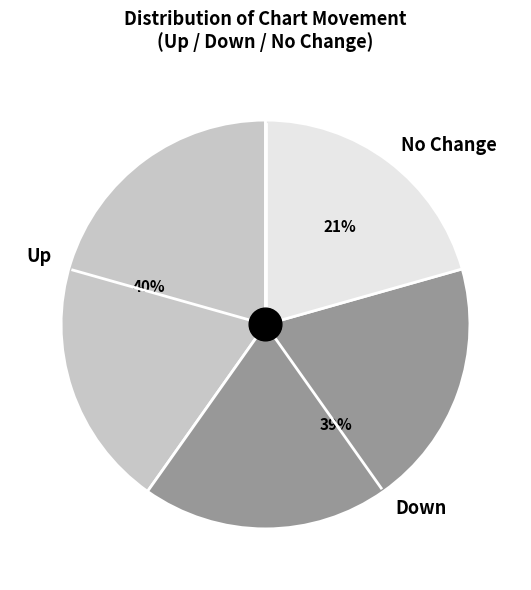

To the nearest percent, what is the average slice percentage?

33%